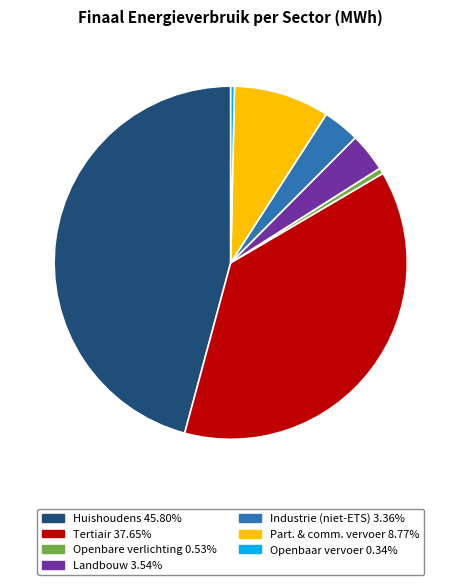

Does any single category account for the majority?

No